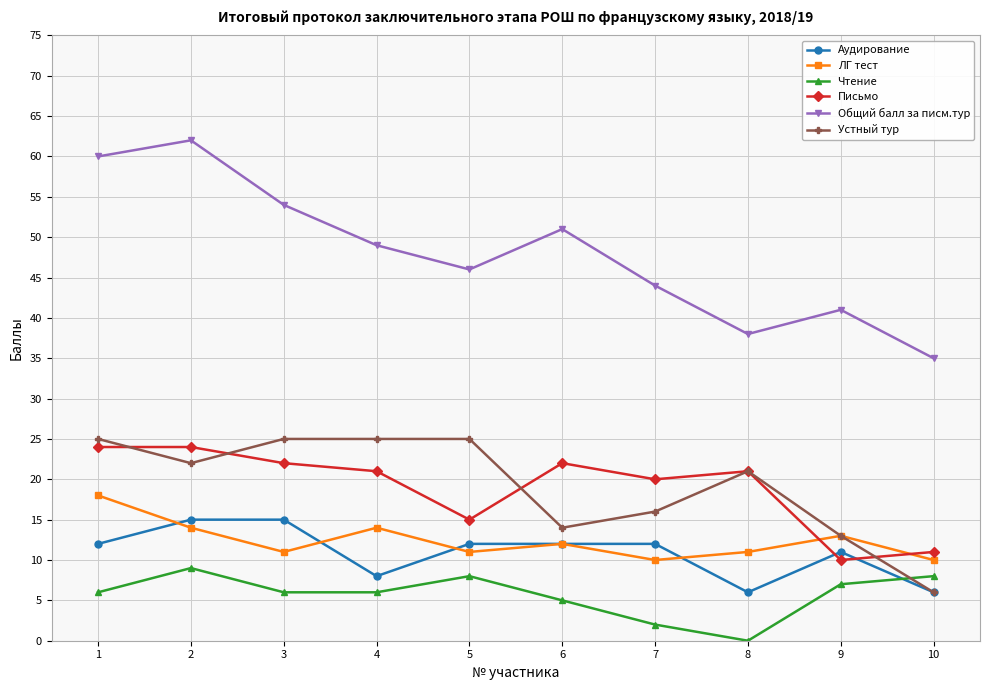

How many lines are shown in the chart?

6